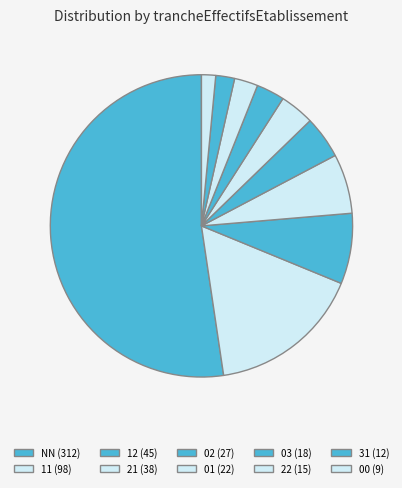

The 22 slice represents 3% of the pie. True or false?

True